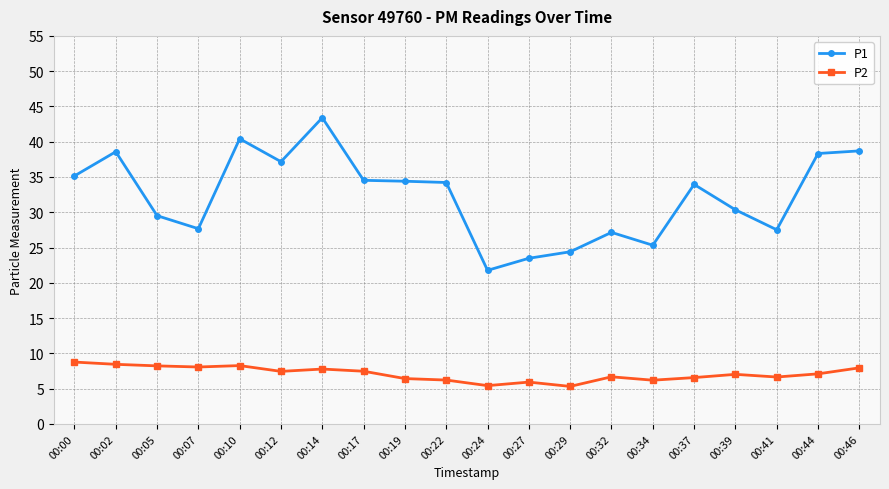

At 00:14, list the series in order from smallest to largest.

P2, P1